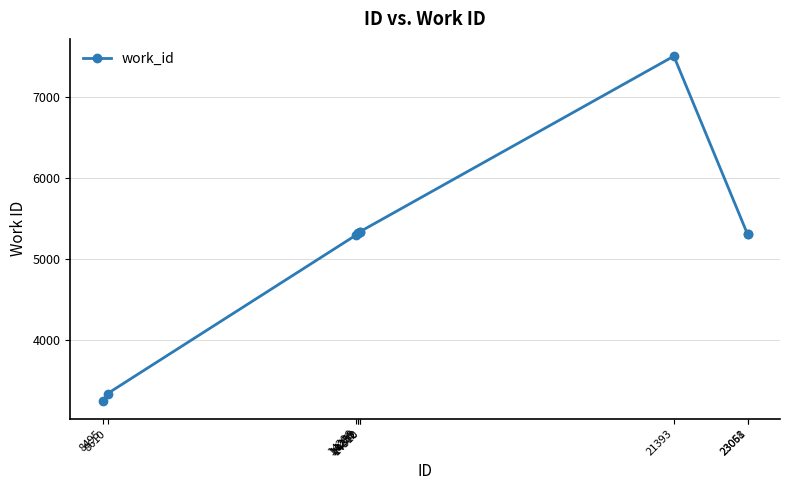

What is the value of the 10th point from the left?

5301